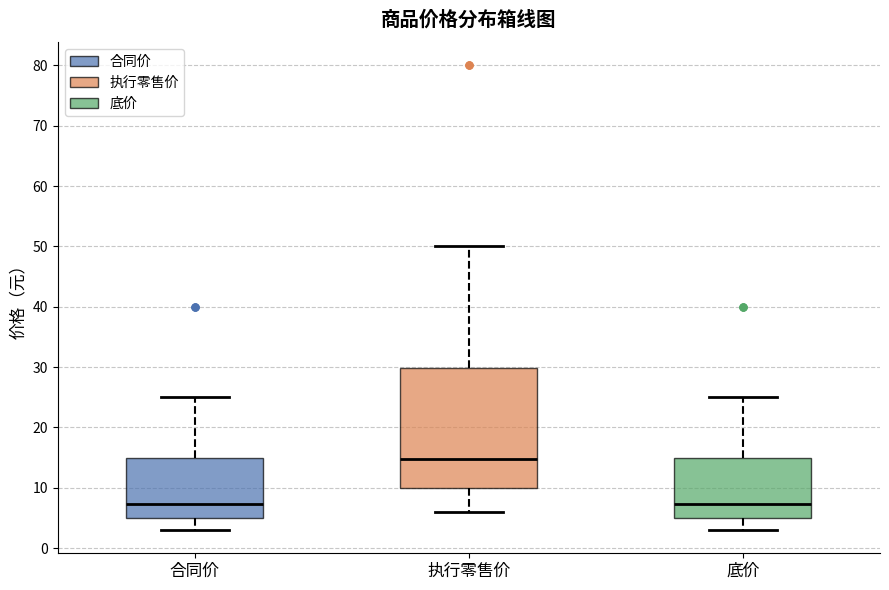

Where is the upper edge of the box for 执行零售价 on the y-axis? The values are not printed on the chart, so give them approximately, as read against the axis.

30